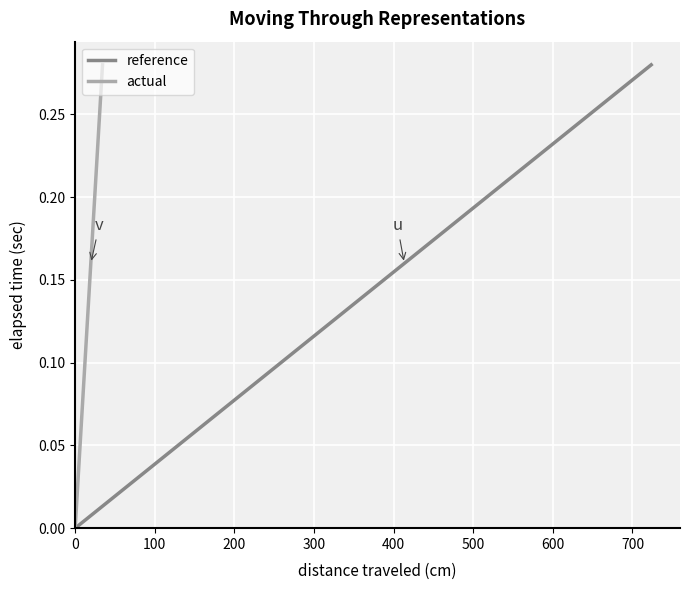

True or false: reference and actual intersect in this chart.

False